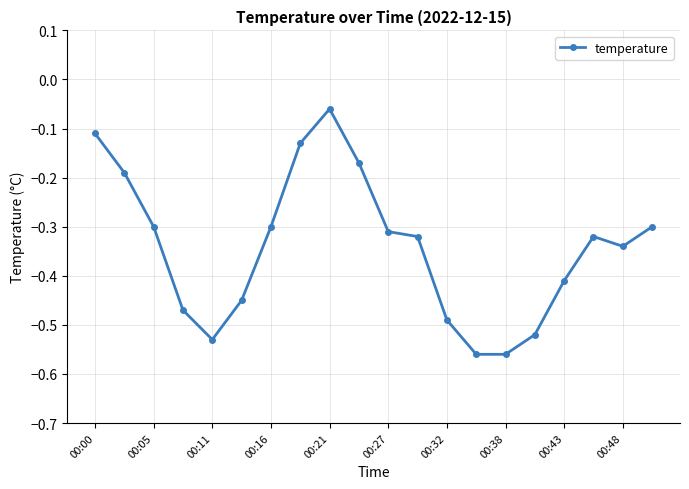

What is the difference between the maximum and minimum values?

0.5